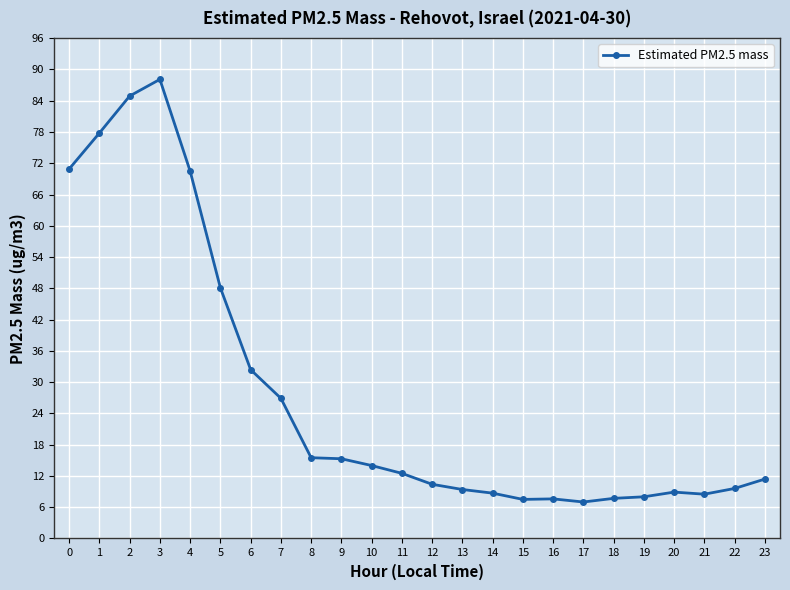

At which category does the data reach its first local peak?

3